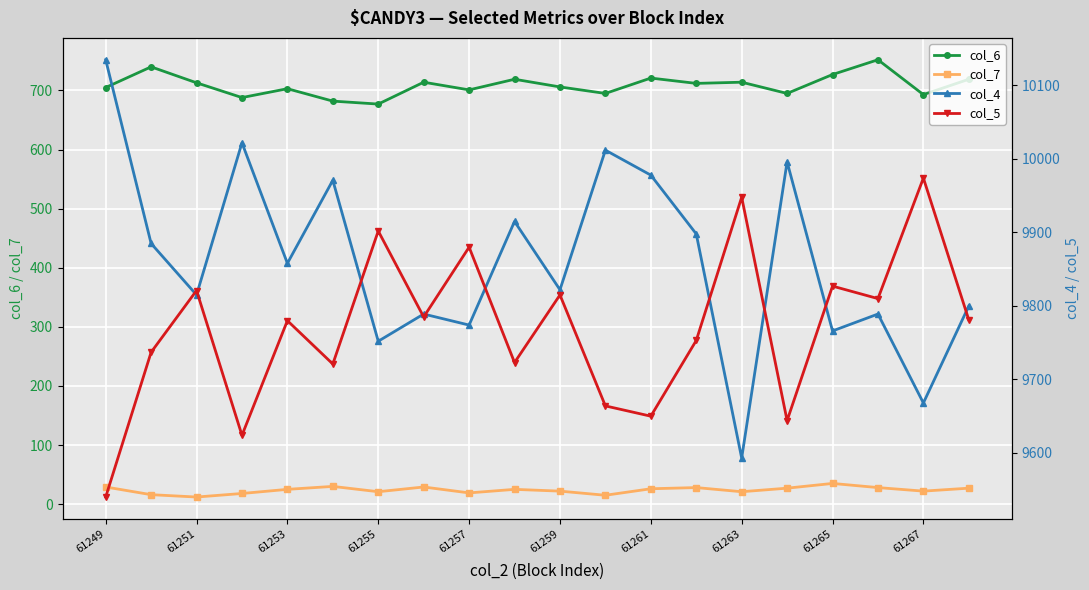

What is the label of the 1st point from the left?

61249